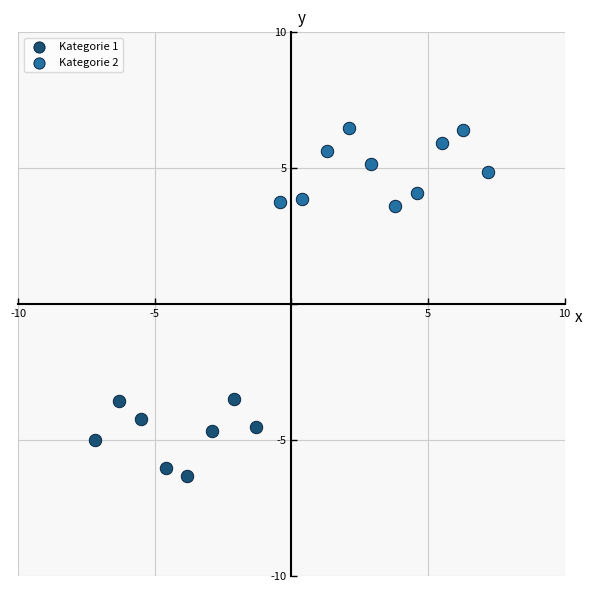

Which series reaches the maximum Y coordinate?

Kategorie 2